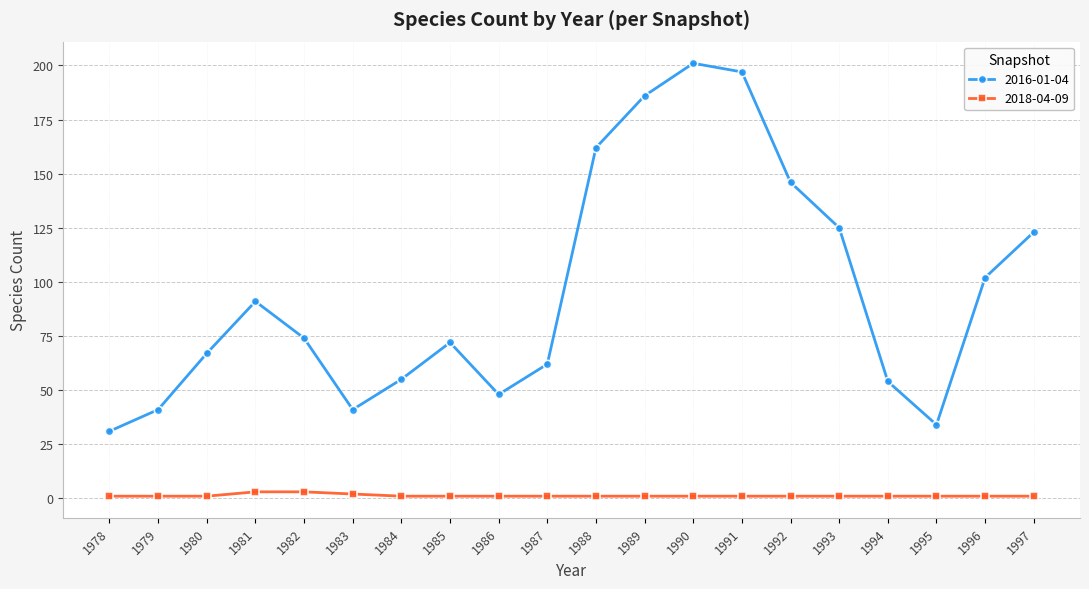

What is the total value across all series at 1994?

55